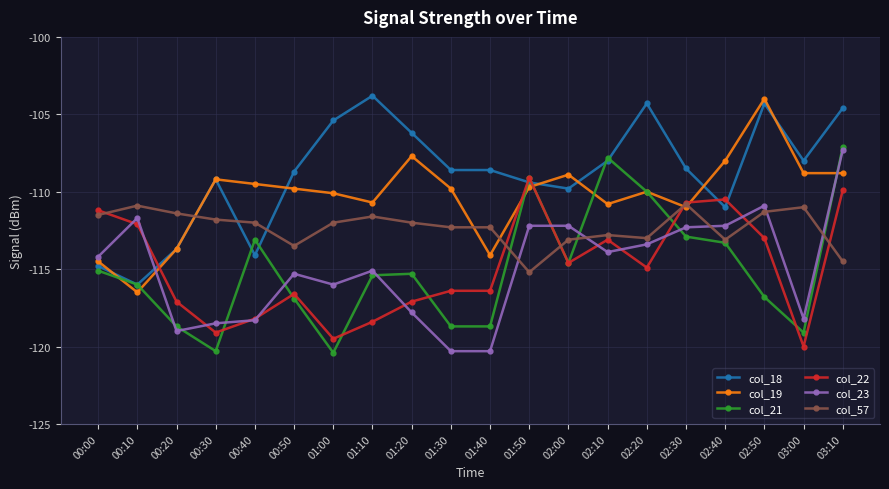

How many categories are shown in the chart?

20